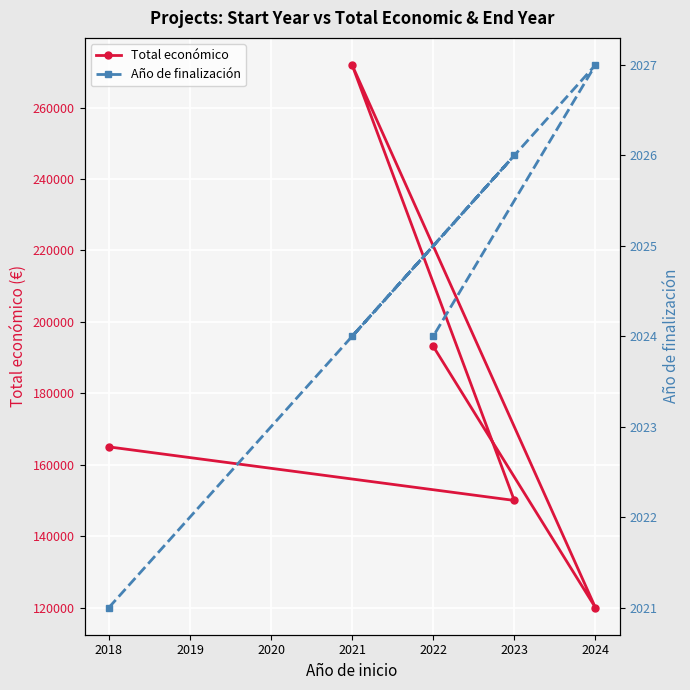

What is the lowest value of the Total económico series?

120000